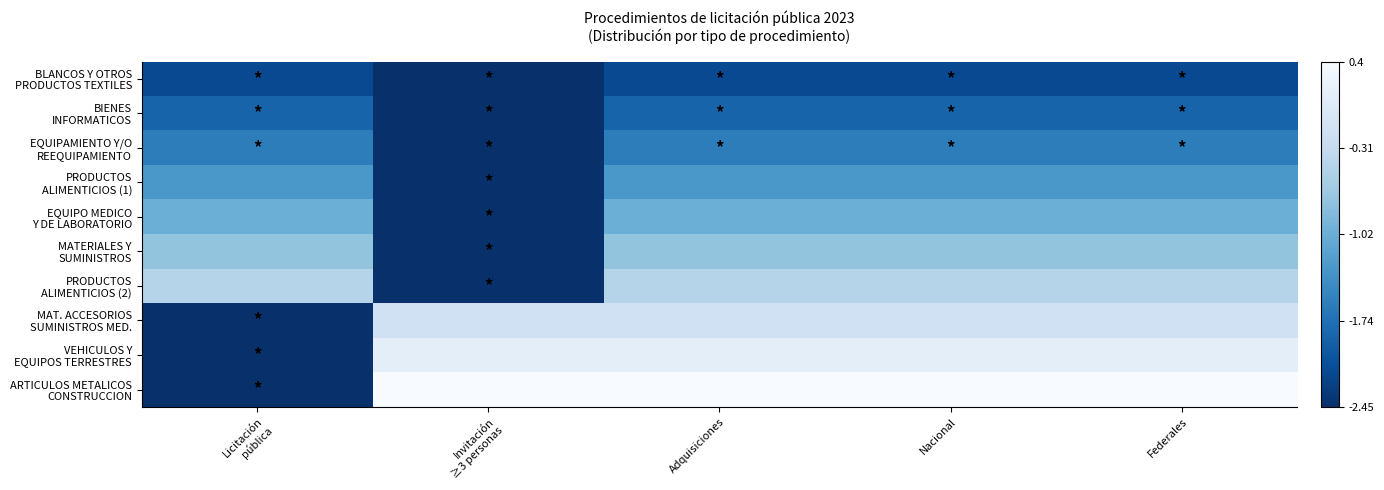

Which series has the largest total across all categories?

ARTICULOS METALICOS CONSTRUCCION